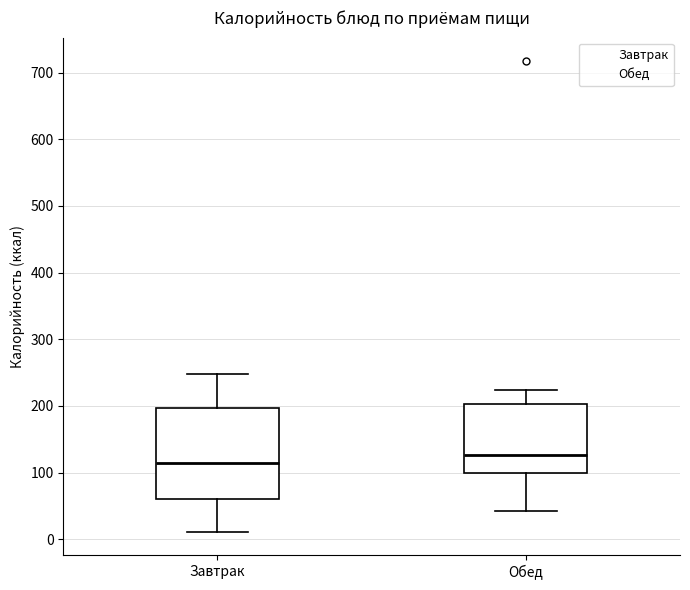

Where does the median line of the box for Завтрак sit on the y-axis? The values are not printed on the chart, so give them approximately, as read against the axis.

110